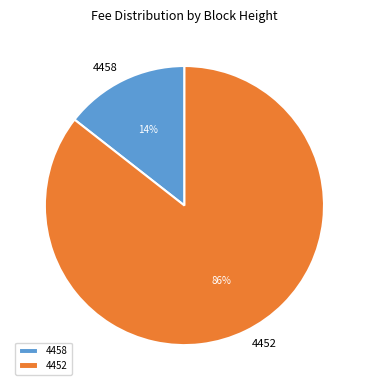

To the nearest percent, what is the combined percentage of 4458 and 4452?

100%